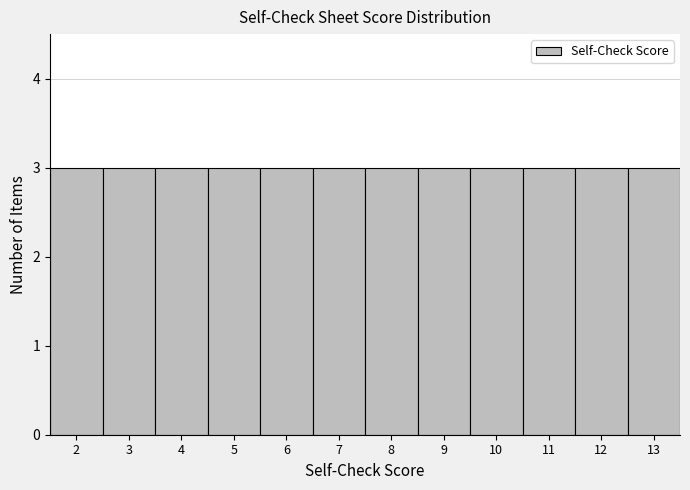

Reading left to right, list every bar in this chart as the range it spans on the x-axis followed by its height. The values are not printed on the chart, so give them approximately, as read against the axis.

1.5 to 2.5: 3
2.5 to 3.5: 3
3.5 to 4.5: 3
4.5 to 5.5: 3
5.5 to 6.5: 3
6.5 to 7.5: 3
7.5 to 8.5: 3
8.5 to 9.5: 3
9.5 to 10.5: 3
10.5 to 11.5: 3
11.5 to 12.5: 3
12.5 to 13.5: 3